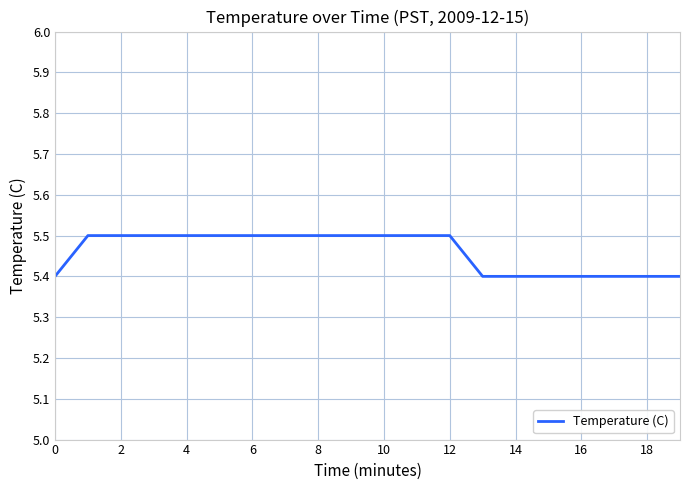

What is the maximum value shown in the chart?

5.5